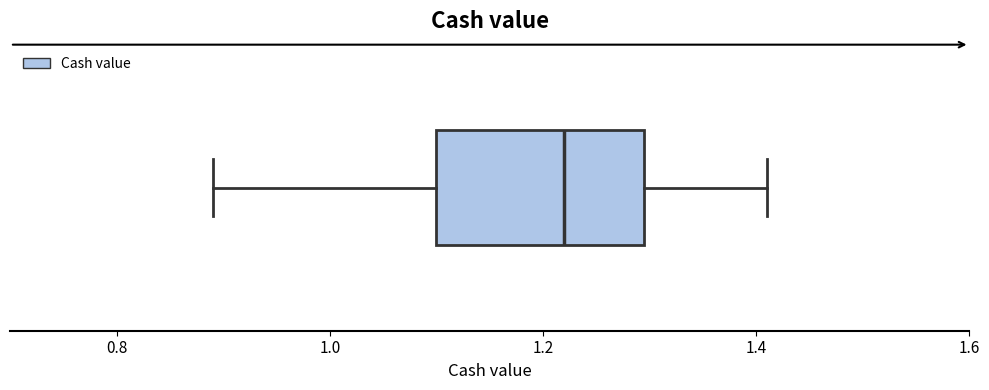

Where is the right edge of the box on the x-axis? The values are not printed on the chart, so give them approximately, as read against the axis.

1.30